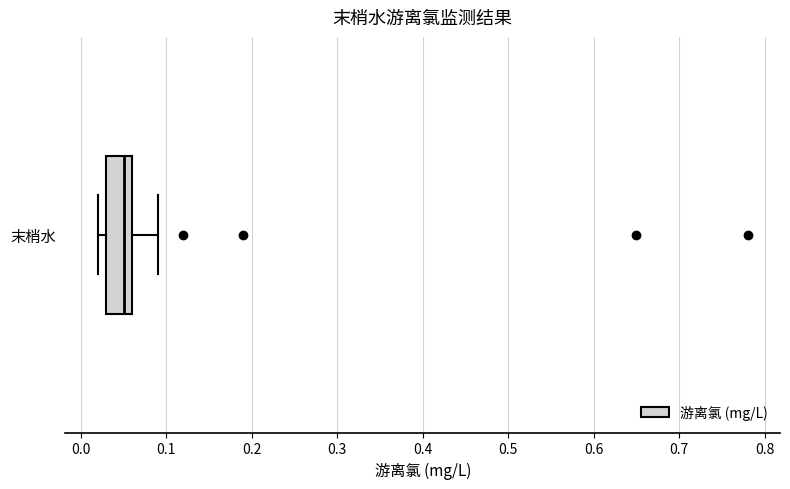

Transcribe this box plot: give where the median line is, the range the box spans, and where the two whiskers end, as read against the x-axis. The values are not printed on the chart, so give them approximately, as read against the axis.

median 0.05, box 0.03 to 0.06, whiskers 0.02 to 0.09